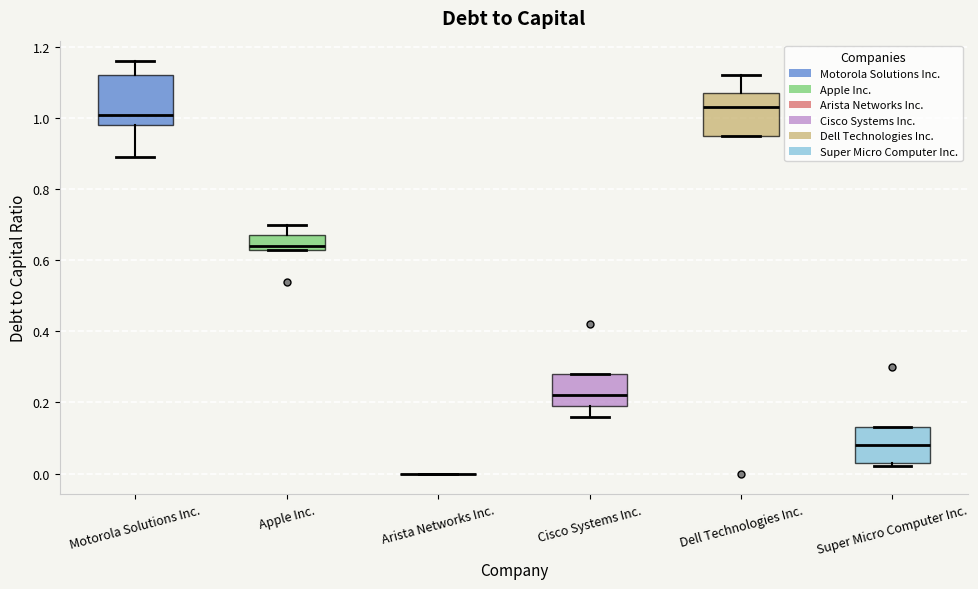

Which box is the tallest, from its lower edge to its upper edge?

Motorola Solutions Inc.